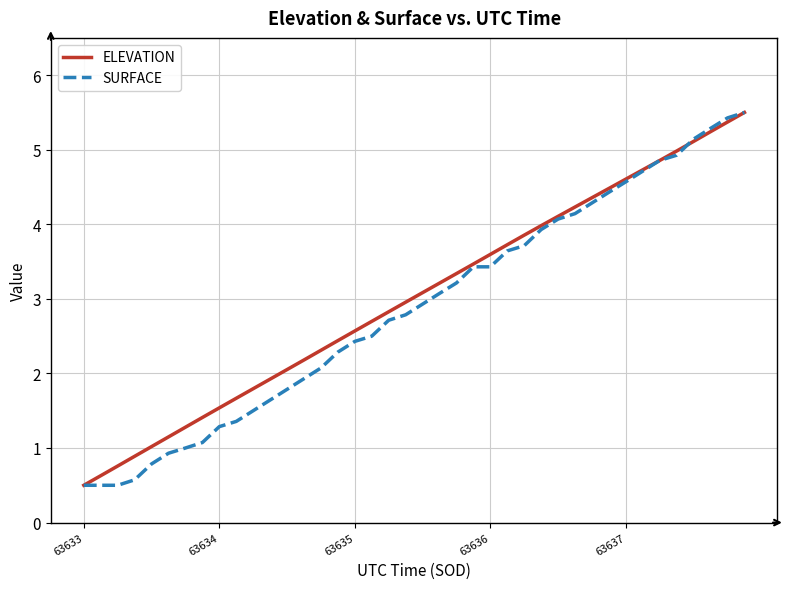

What is the average value of the SURFACE series?

2.9